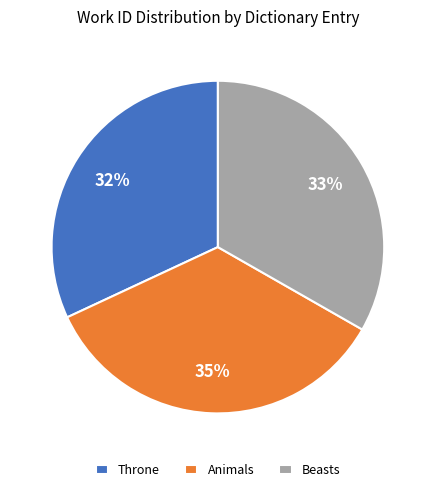

To the nearest percent, what is the average slice percentage?

33%